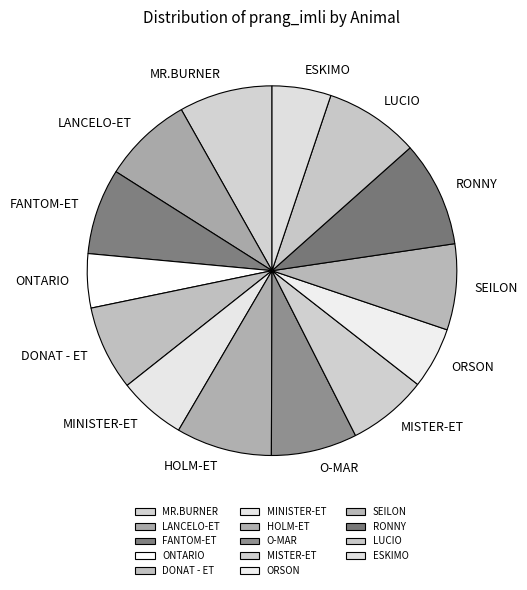

What is the largest slice in the pie chart?

RONNY